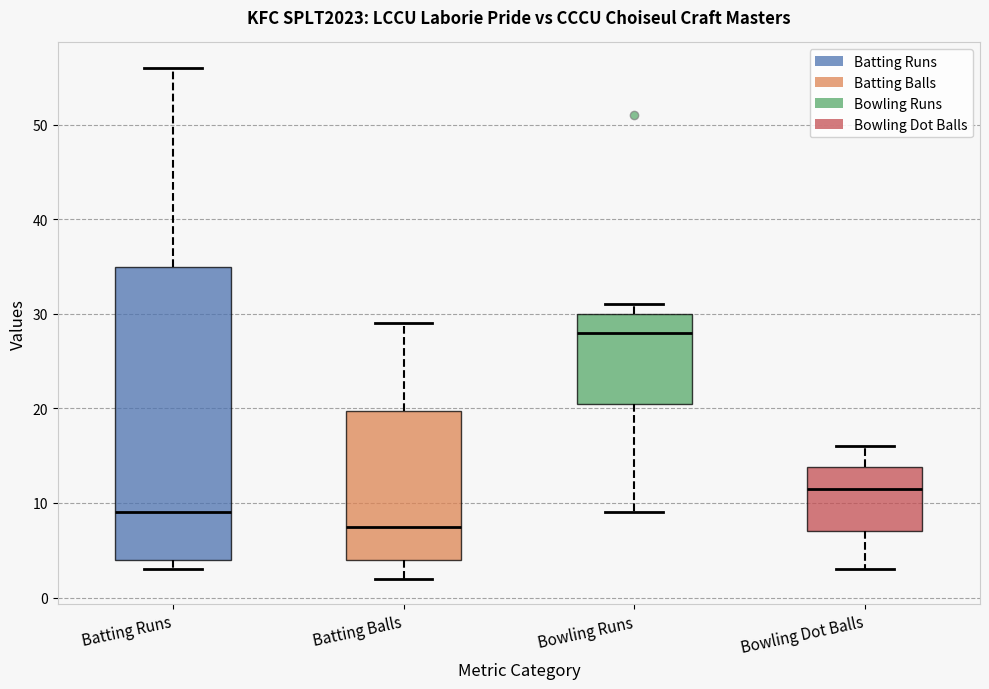

Reading left to right, transcribe this box plot: for each box, give where its median line is, the range the box spans, and where its two whiskers end, as read against the y-axis. The values are not printed on the chart, so give them approximately, as read against the axis.

Batting Runs: median 9, box 4 to 35, whiskers 3 to 56
Batting Balls: median 8, box 4 to 20, whiskers 2 to 29
Bowling Runs: median 28, box 21 to 30, whiskers 9 to 31
Bowling Dot Balls: median 12, box 7 to 14, whiskers 3 to 16